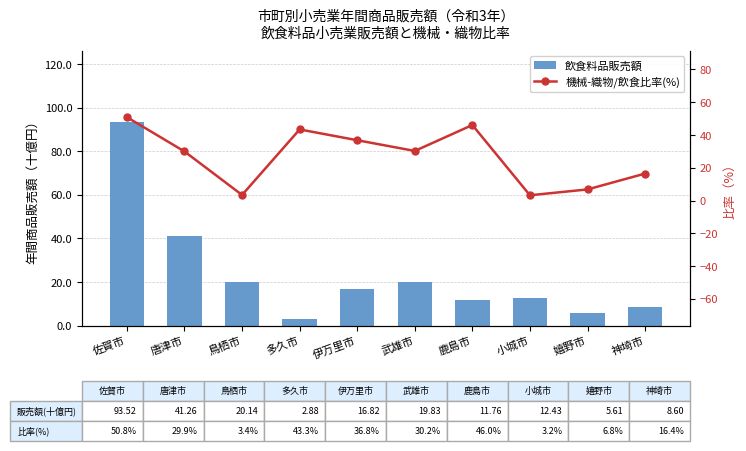

What is the minimum value shown in the chart?

2.9